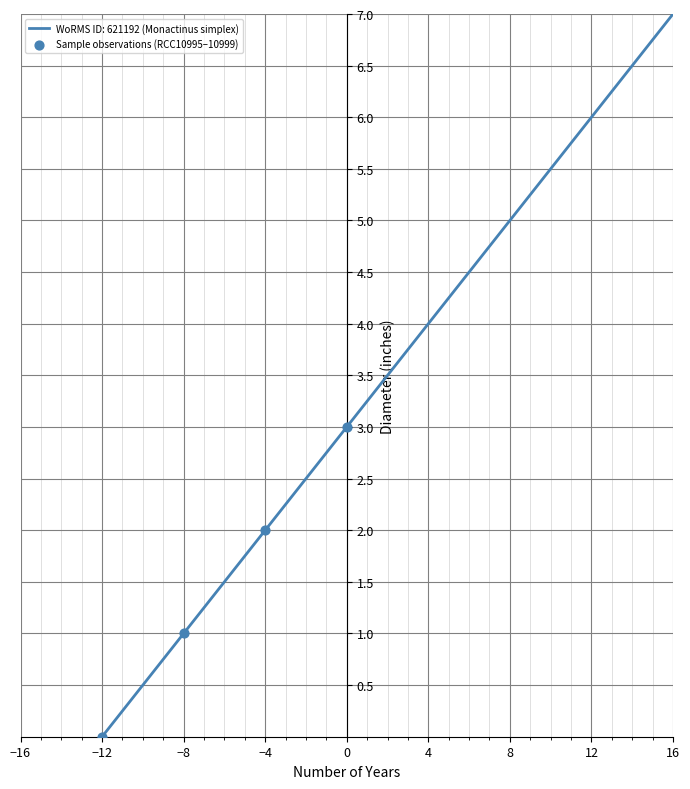

Between −4 and −12, which is larger?

−4